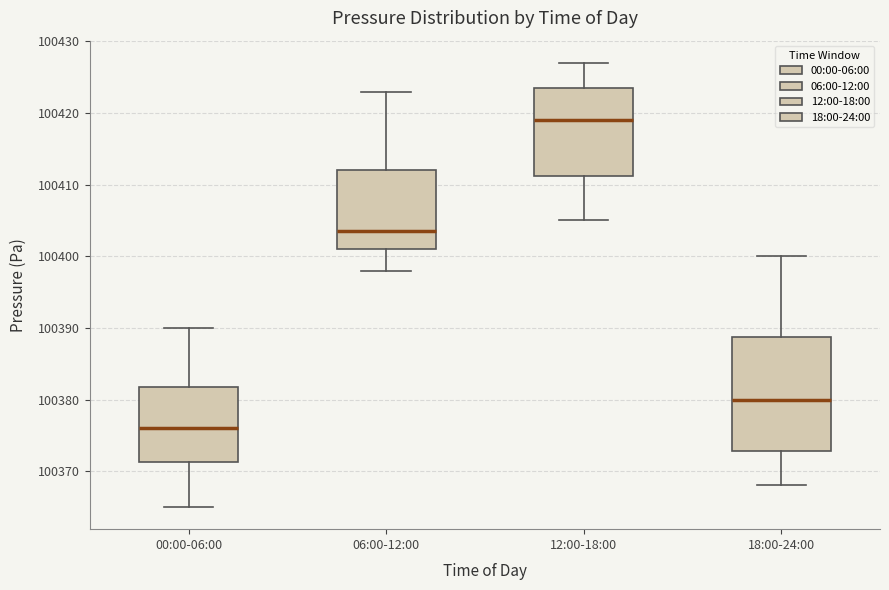

Reading left to right, read every box against the y-axis: the position of its median line, the range the box covers, and the ends of its whiskers. The values are not printed on the chart, so give them approximately, as read against the axis.

00:00-06:00: median 100376, box 100371 to 100382, whiskers 100365 to 100390
06:00-12:00: median 100404, box 100401 to 100412, whiskers 100398 to 100423
12:00-18:00: median 100419, box 100411 to 100424, whiskers 100405 to 100427
18:00-24:00: median 100380, box 100373 to 100389, whiskers 100368 to 100400